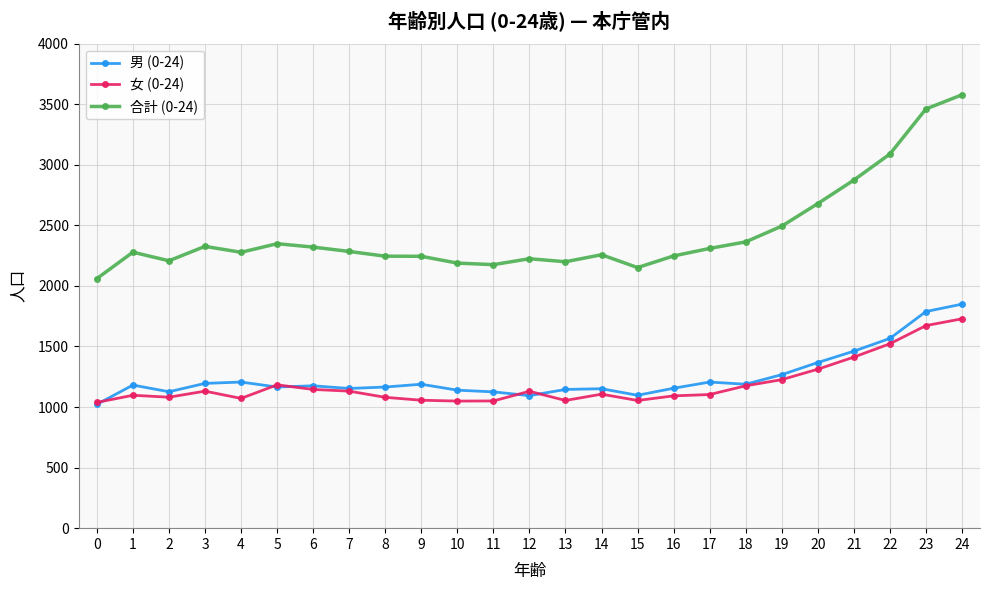

Which series has the largest total across all categories?

合計 (0-24)